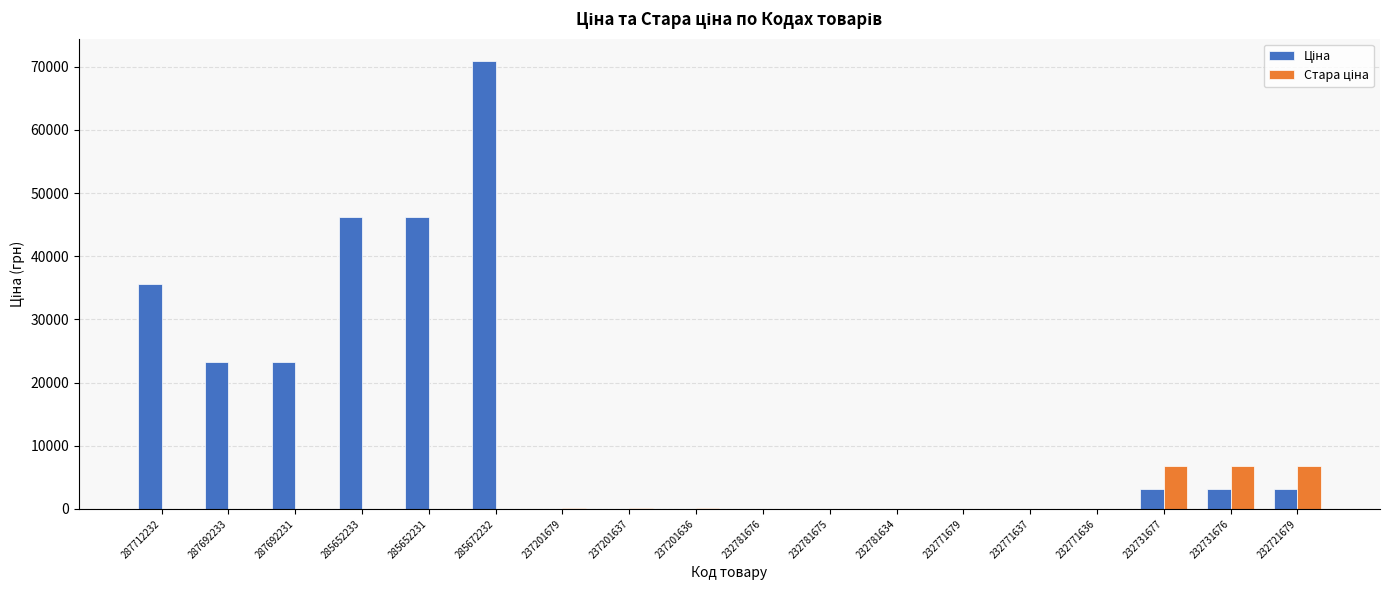

At which category is the sum across all series the highest?

285672232